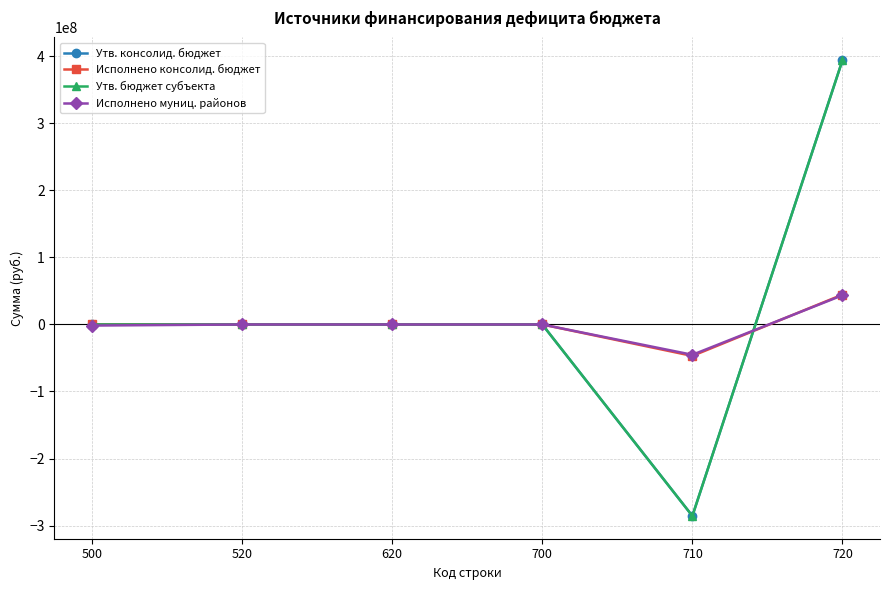

Is it true that Утв. бюджет субъекта equals 252387371.9 at 520?

False